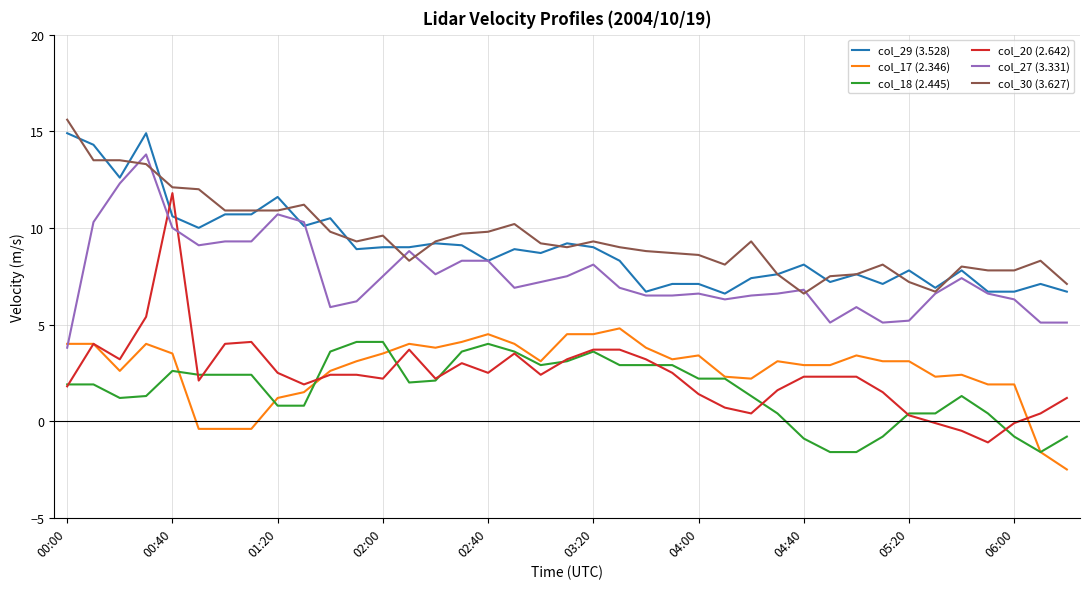

Which series has the widest spread of values?

col_20 (2.642)